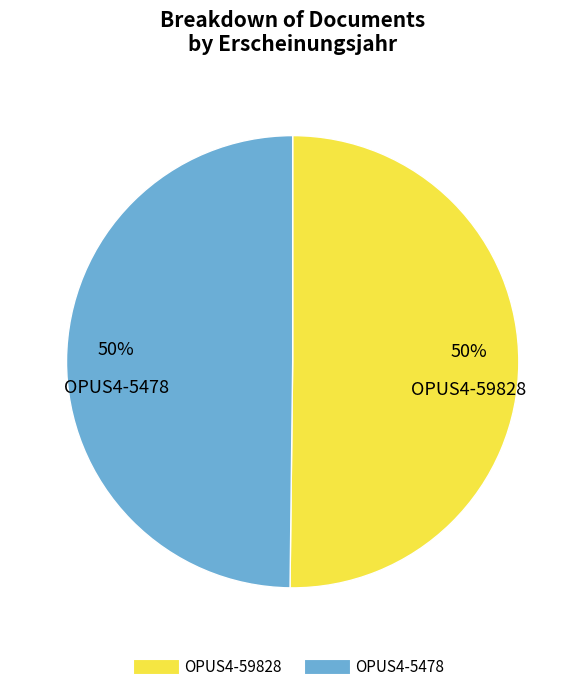

Is it true that OPUS4-59828 is 63% of the pie?

False